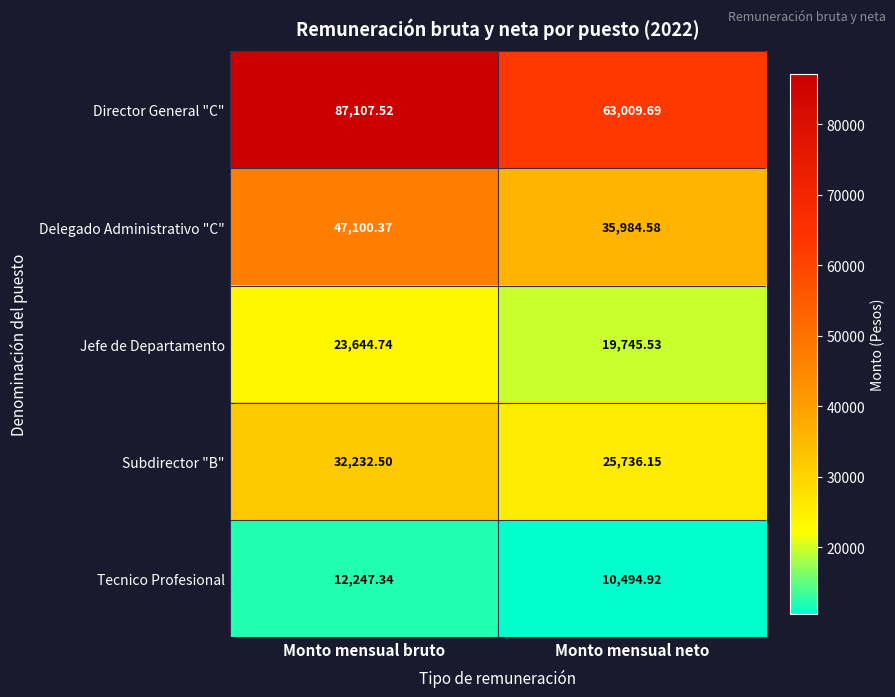

What is the total value across all series at Monto mensual bruto?

202332.5